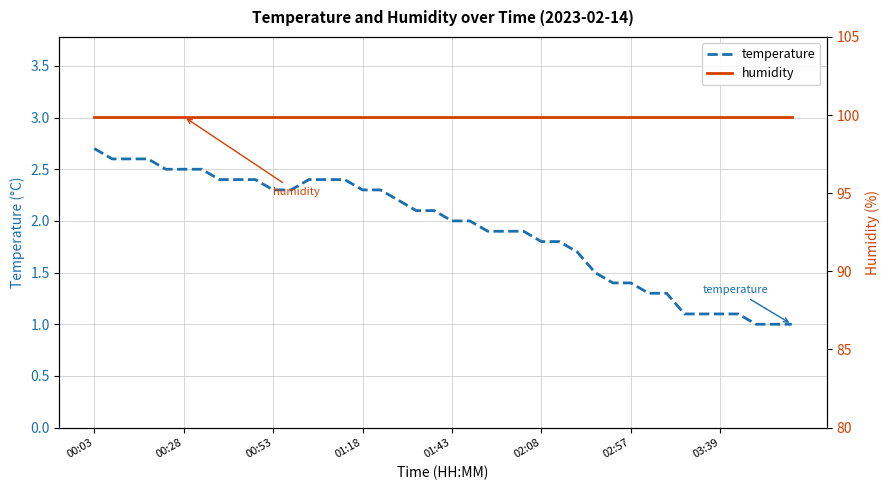

What is the highest value of the temperature series?

2.7